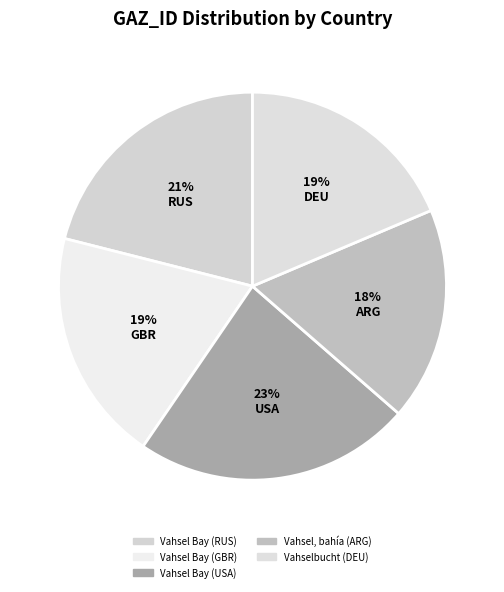

Which has a higher value, Vahsel Bay (RUS) or Vahsel Bay (GBR)?

Vahsel Bay (RUS)